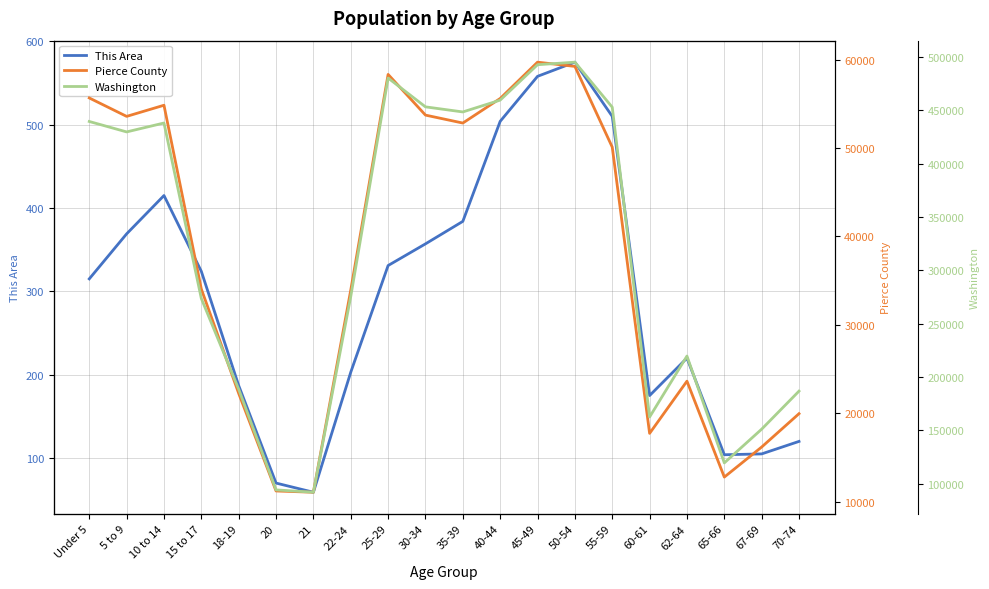

What is the average value of the This Area series?

294